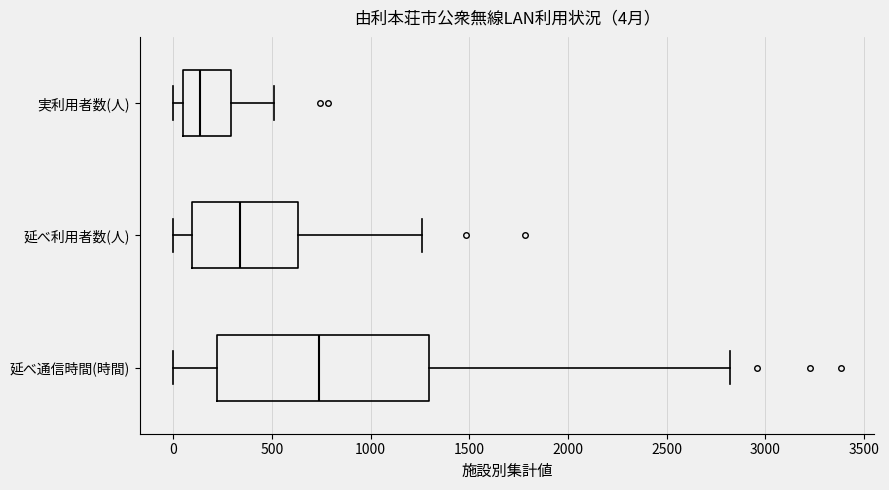

Which box has the furthest to the right median line?

延べ通信時間(時間)